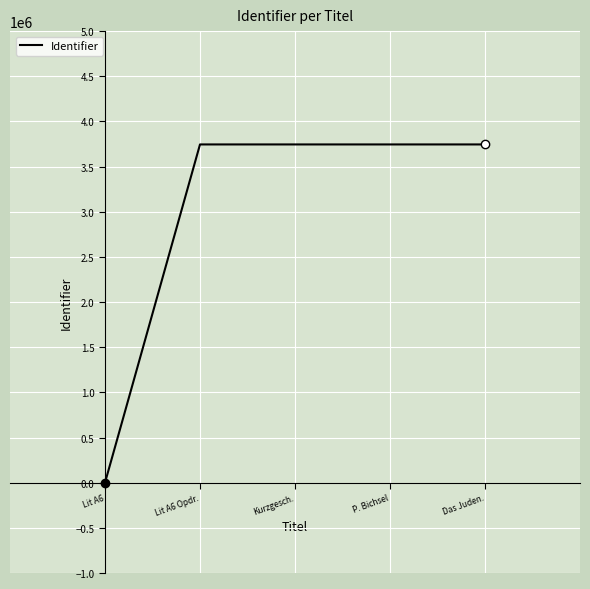

How many values are below 3745199?

2